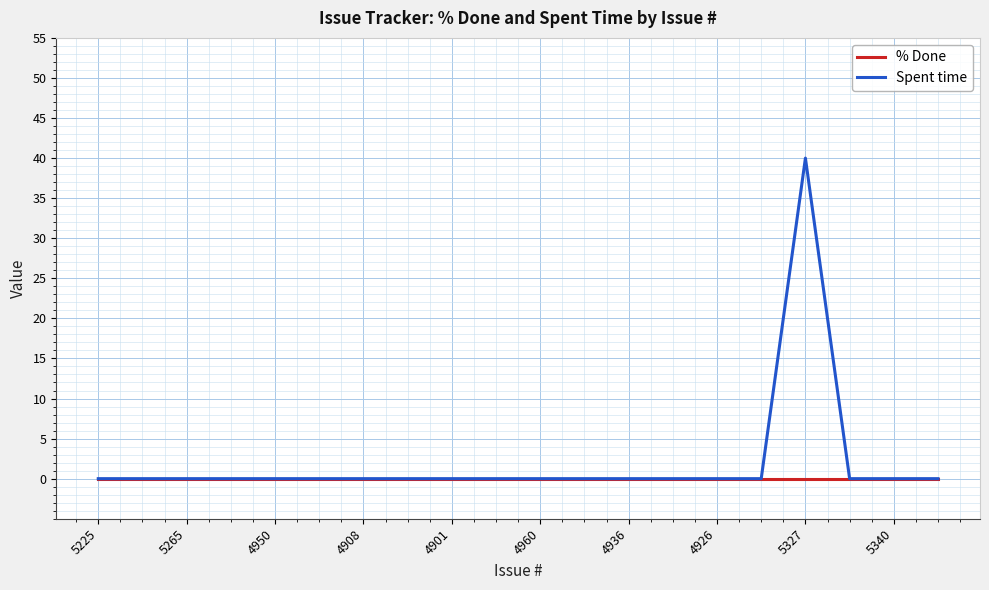

Which series has the widest spread of values?

Spent time